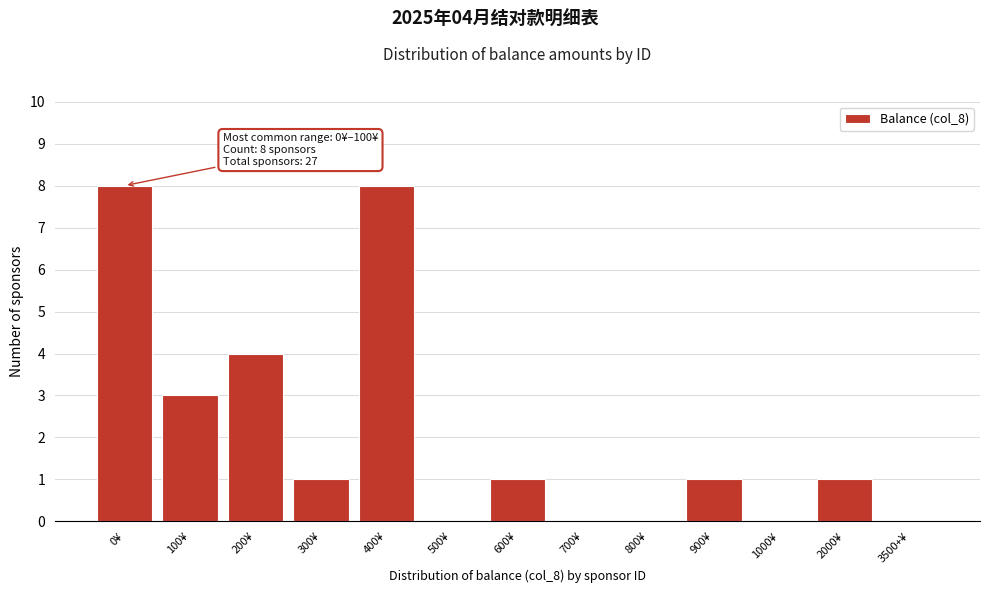

Reading left to right, transcribe all the data shown in this chart.

0¥=8	100¥=3	200¥=4	300¥=1	400¥=8	500¥=0	600¥=1	700¥=0	800¥=0	900¥=1	1000¥=0	2000¥=1	3500+¥=0